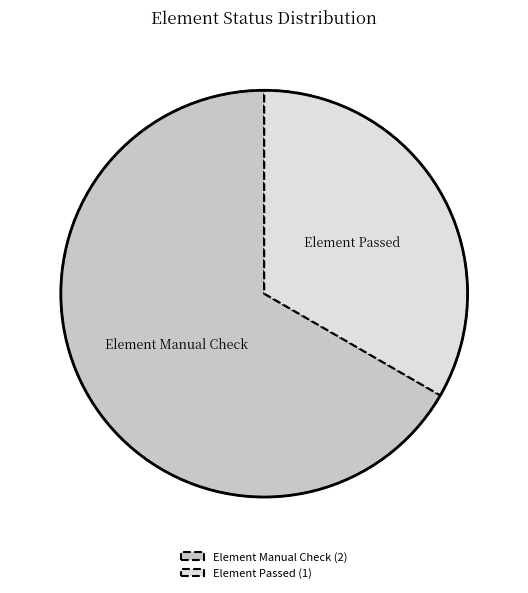

Between Element Passed (1) and Element Manual Check (2), which is larger?

Element Manual Check (2)